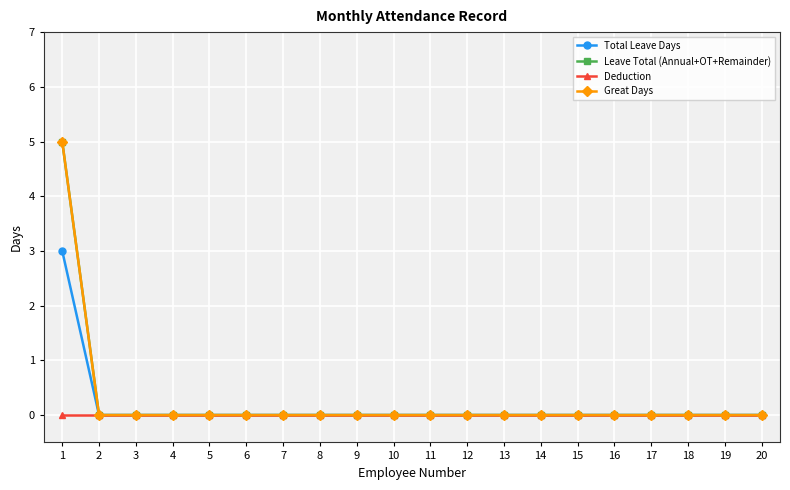

How many values in Leave Total (Annual+OT+Remainder) are above zero?

1